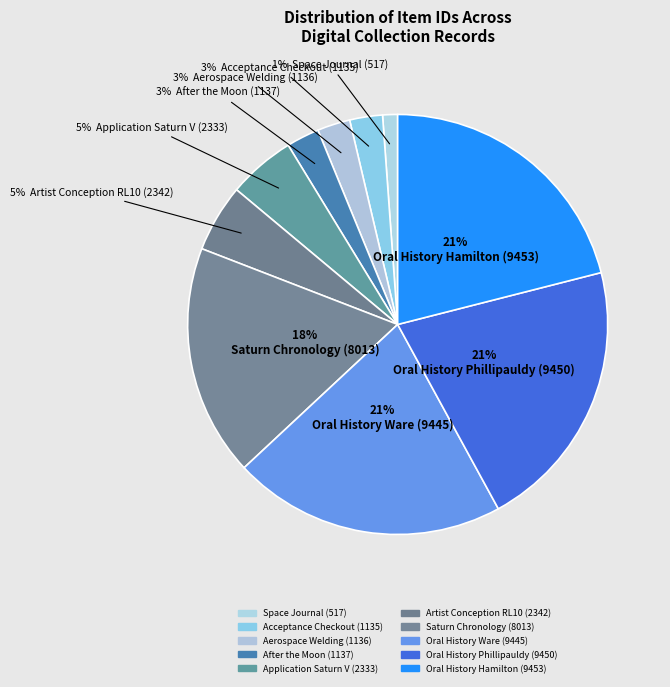

To the nearest percent, what portion does Saturn Chronology (8013) represent?

18%